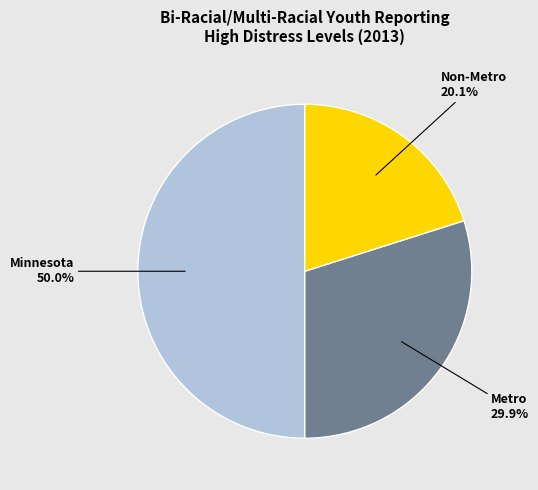

To the nearest percent, what is the difference between the largest and smallest slice percentages?

30%